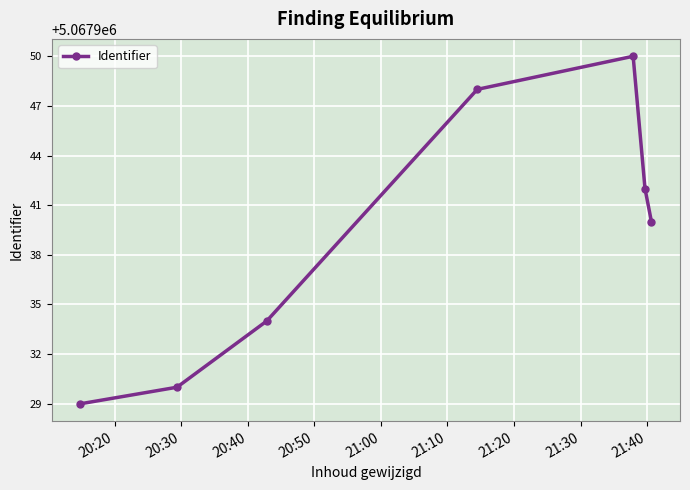

True or false: the data has more than 2 interior local peaks.

False